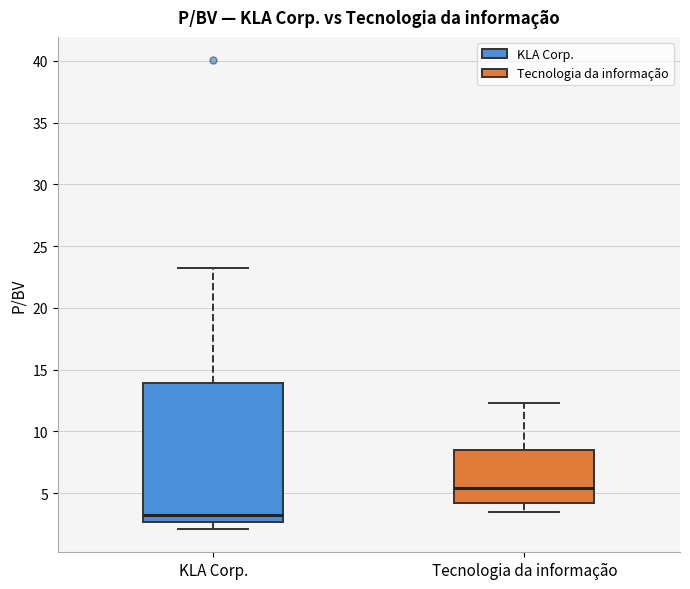

Reading left to right, transcribe this box plot: for each box, give where its median line is, the range the box spans, and where its two whiskers end, as read against the y-axis. The values are not printed on the chart, so give them approximately, as read against the axis.

KLA Corp.: median 3.5, box 2.5 to 14.0, whiskers 2.0 to 23.5
Tecnologia da informação: median 5.5, box 4.0 to 8.5, whiskers 3.5 to 12.5